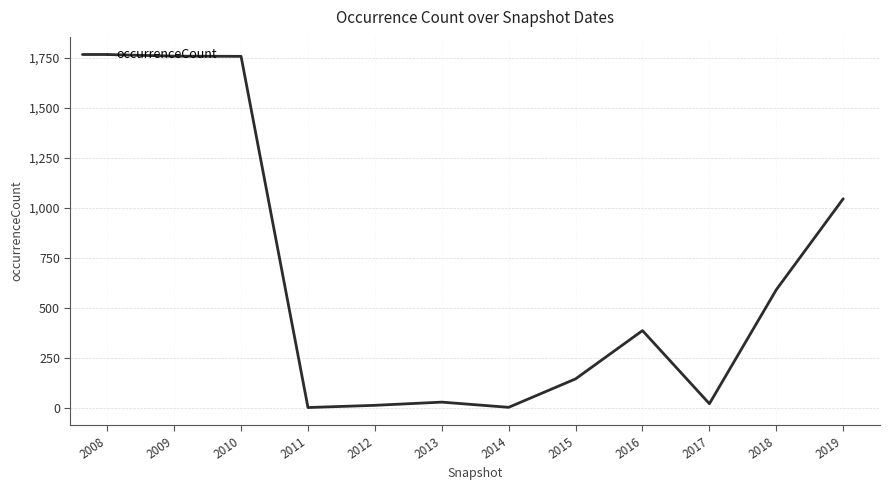

What is the maximum value shown in the chart?

1766